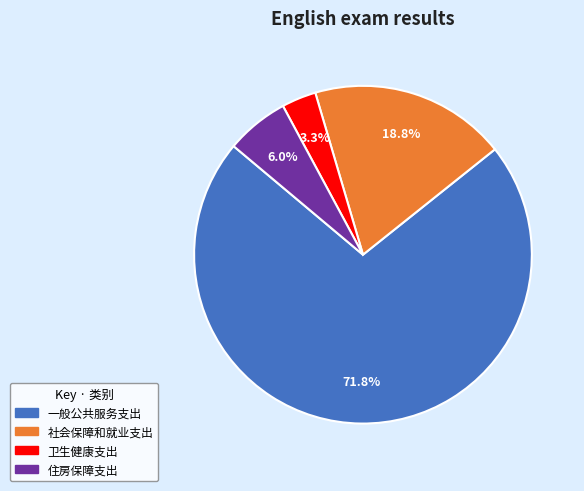

What is the total percentage of 卫生健康支出 and 住房保障支出?

9.3%